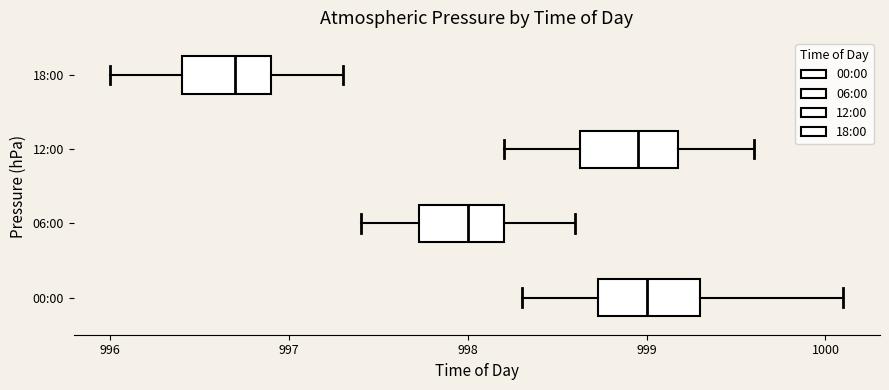

Where does the right whisker of the box for 12:00 end on the x-axis? The values are not printed on the chart, so give them approximately, as read against the axis.

999.6